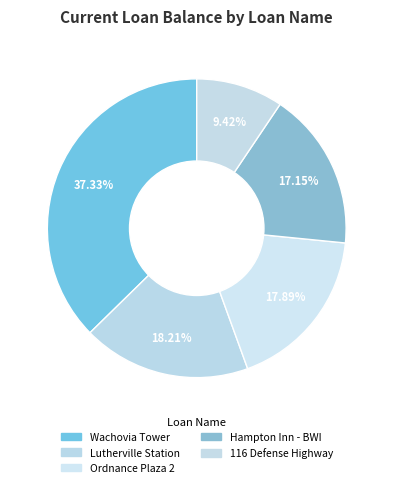

Approximately how many times larger is the value at Wachovia Tower compared to 116 Defense Highway?

4.0